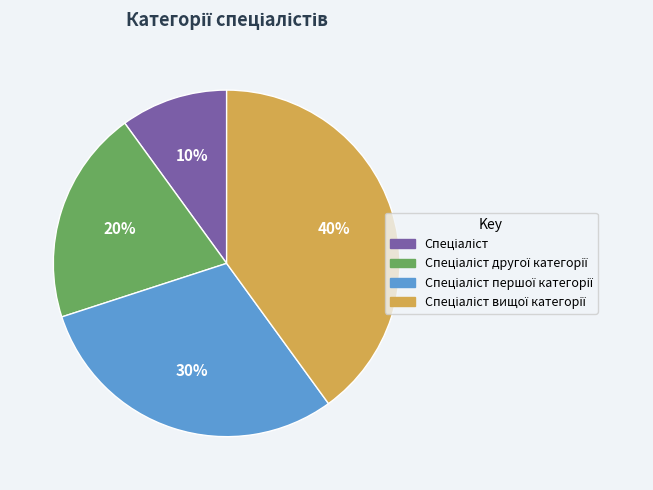

Is there any slice that represents more than half of the pie?

No